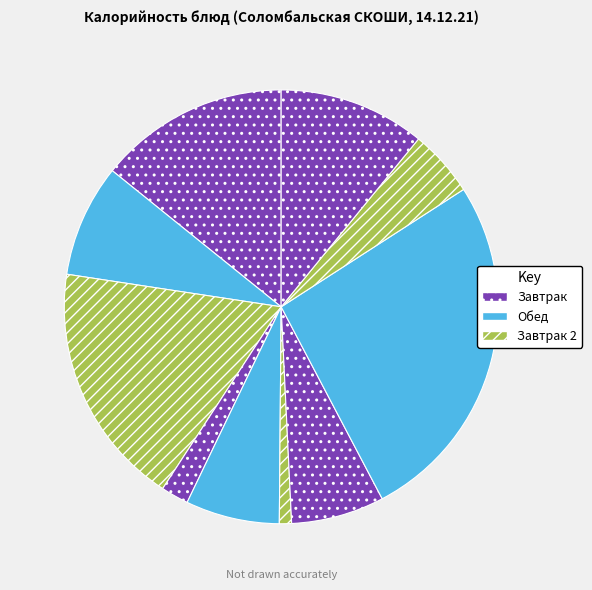

Count the number of slices in the pie.

10